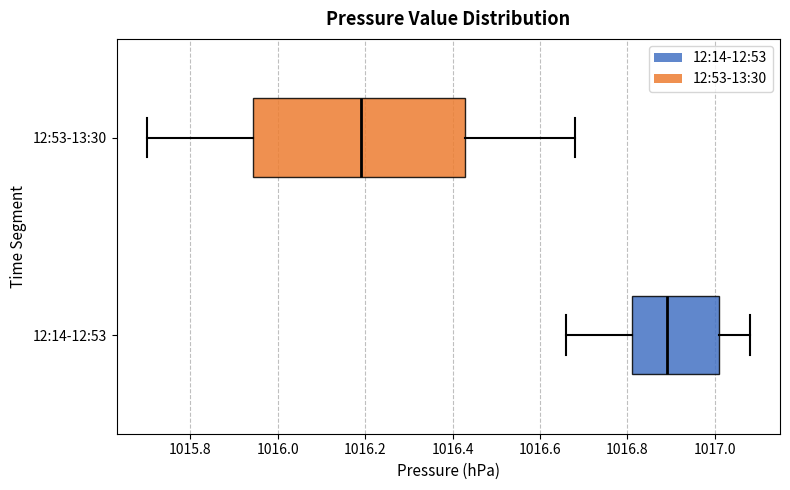

Which box's median line is the furthest to the left?

12:53-13:30